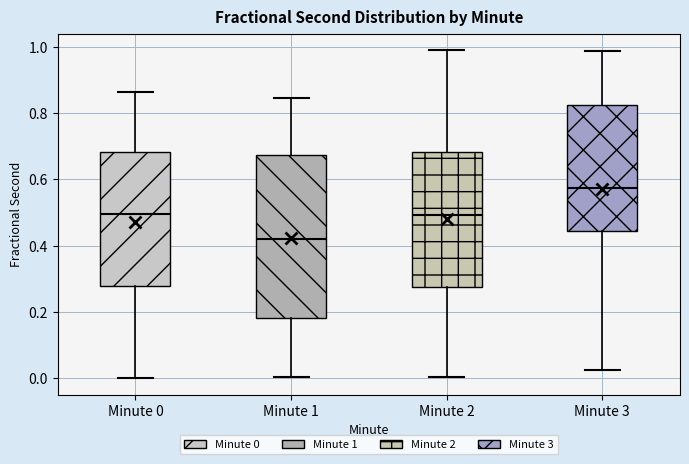

Which box is the tallest, from its lower edge to its upper edge?

Minute 1